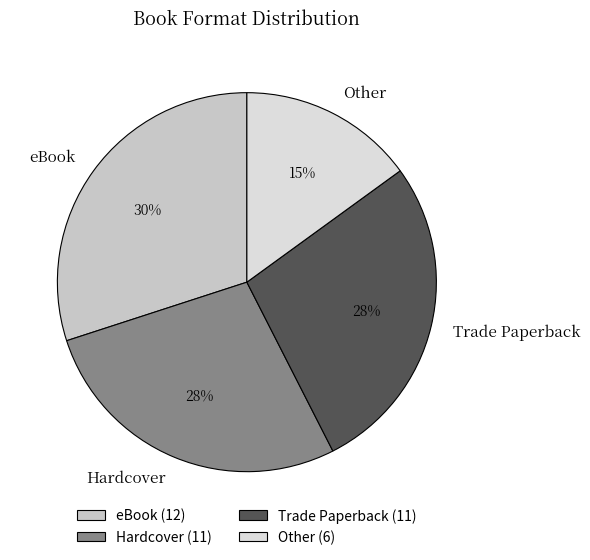

What is the ratio of the value at Other to the value at eBook?

0.5